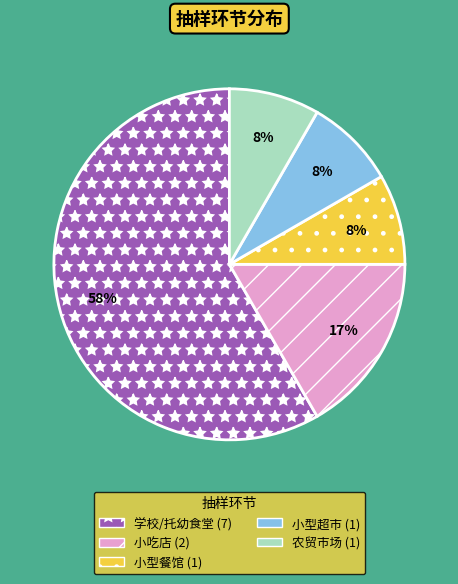

Is there a majority slice in this chart?

Yes